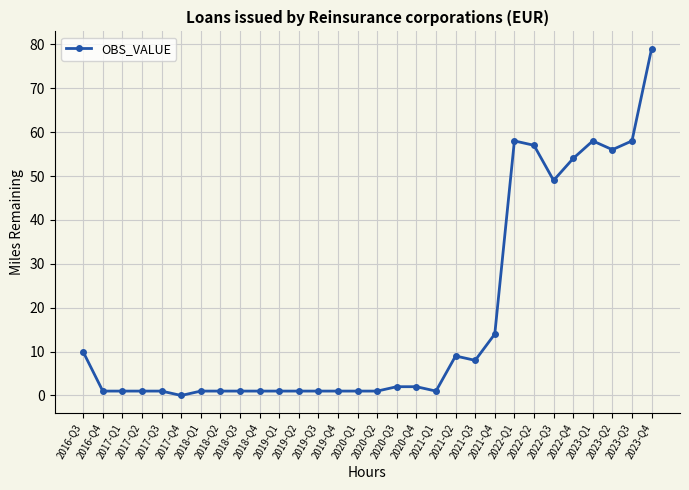

What value does the data have at 2020-Q4?

2.0